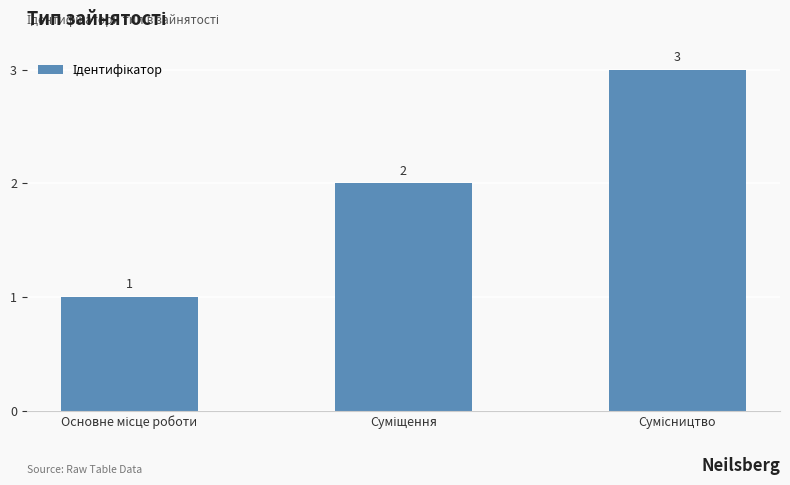

What is the value of the 1st bar from the left?

1